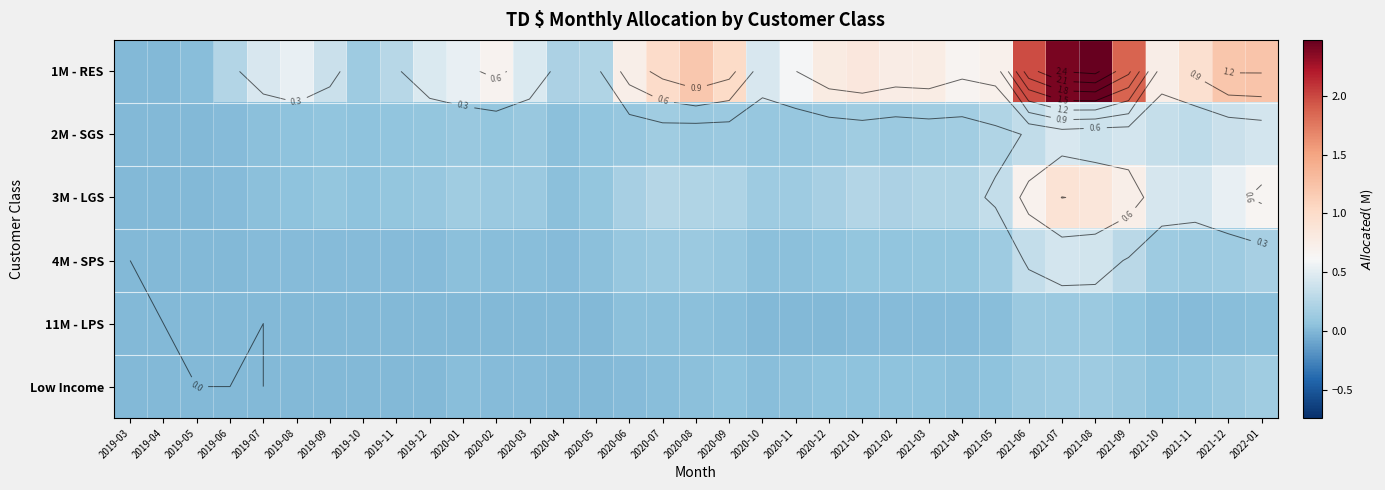

Which series has the largest total across all categories?

1M - RES